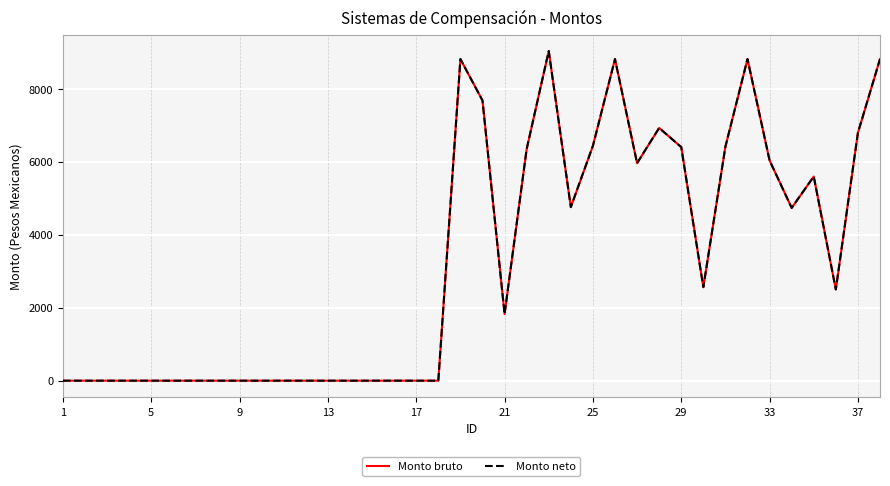

Which series has the largest total across all categories?

Monto bruto